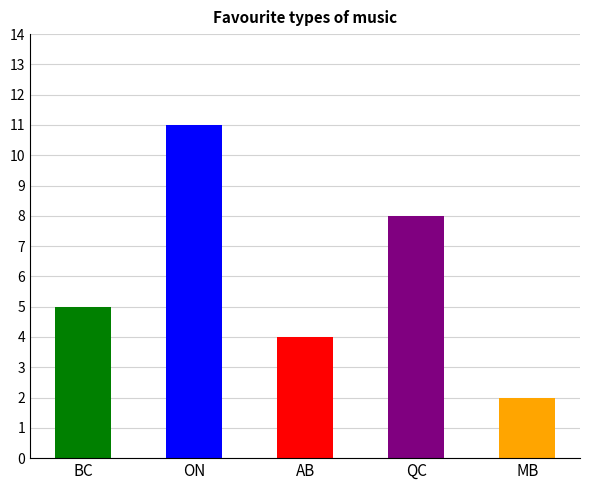

Reading right to left, extract all data points from this chart.

2	8	4	11	5